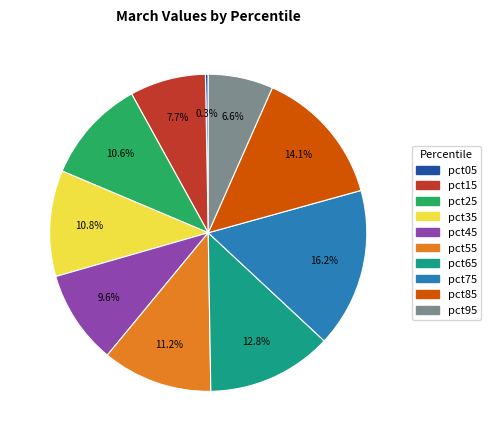

How much of the chart is everything except pct75?

83.8%